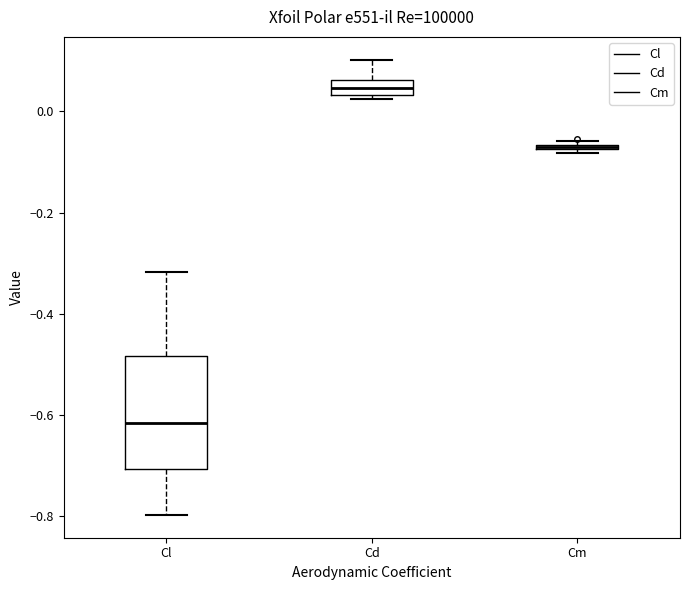

Where is the upper edge of the box for Cm on the y-axis? The values are not printed on the chart, so give them approximately, as read against the axis.

-0.06